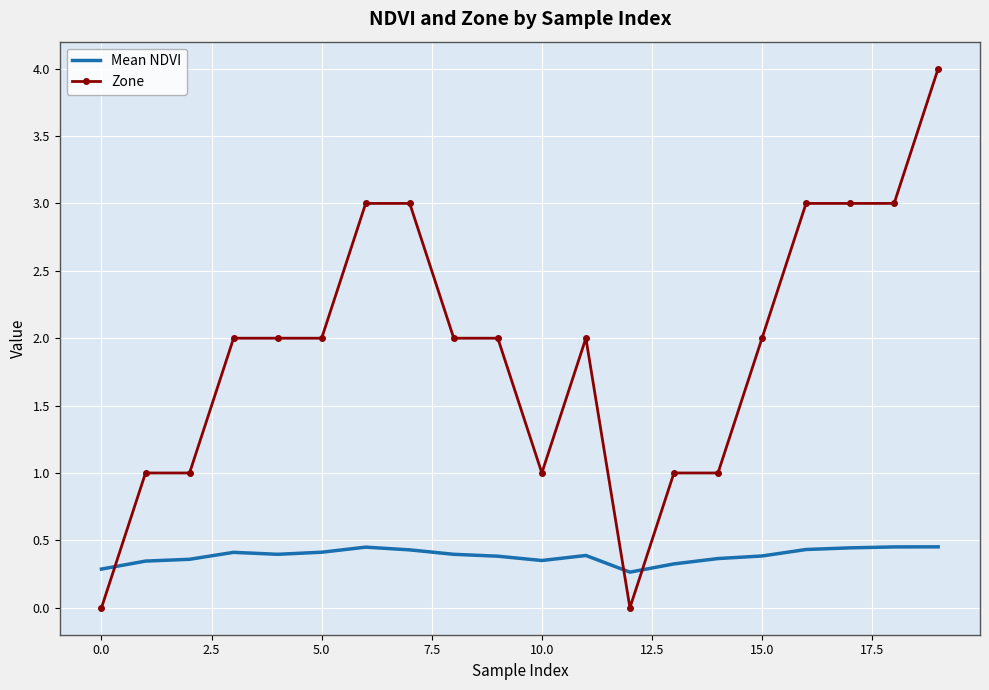

What is the difference between the maximum and minimum values in the Zone series?

4.0